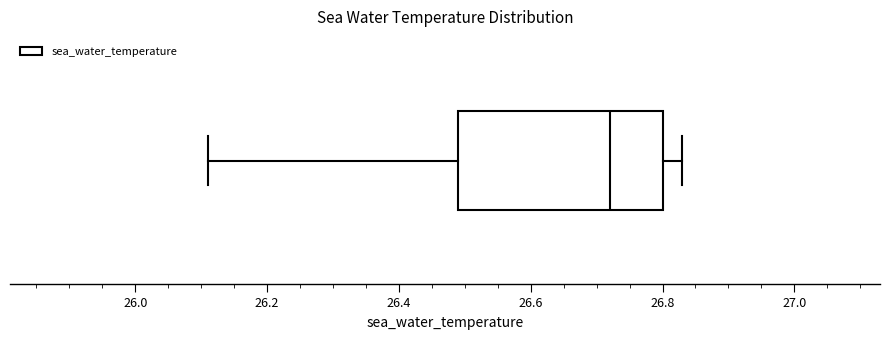

Where does the median line of the box sit on the x-axis? The values are not printed on the chart, so give them approximately, as read against the axis.

26.72